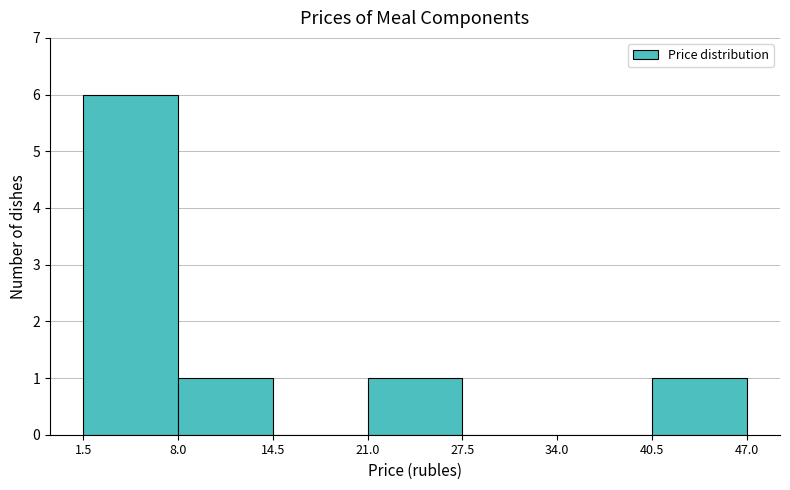

Reading left to right, list every bar in this chart as the range it spans on the x-axis followed by its height. The values are not printed on the chart, so give them approximately, as read against the axis.

1.5 to 8.0: 6
8.0 to 14.5: 1
14.5 to 21.0: 0
21.0 to 27.5: 1
27.5 to 34.0: 0
34.0 to 40.5: 0
40.5 to 47.0: 1